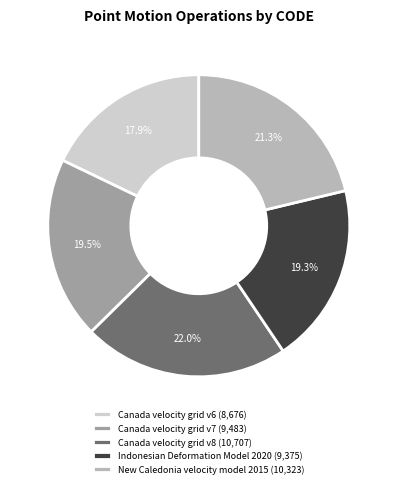

What is the total percentage of New Caledonia velocity model 2015 (10,323) and Indonesian Deformation Model 2020 (9,375)?

40.6%